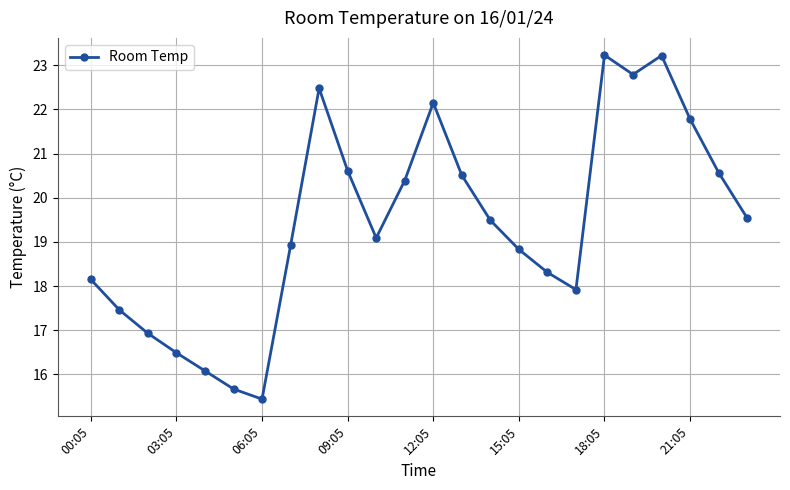

What is the value of the 11th point from the left?

19.1